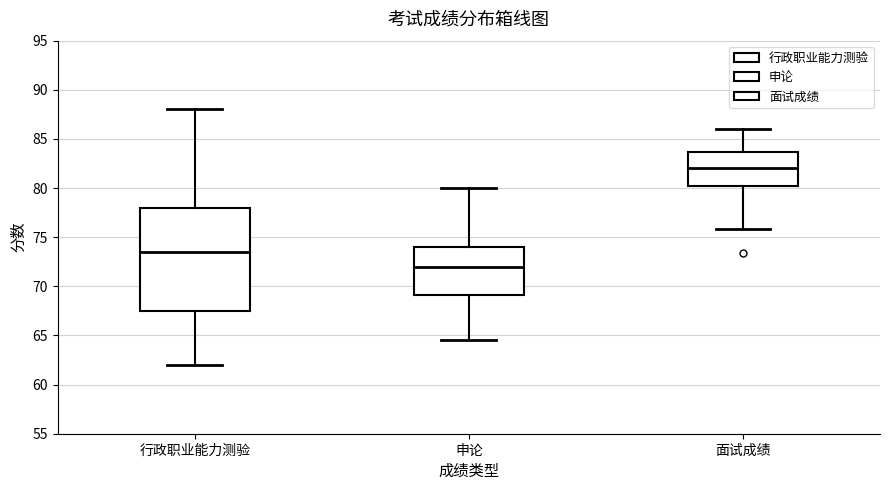

Comparing the boxes themselves (not the whiskers), which one is the tallest?

行政职业能力测验